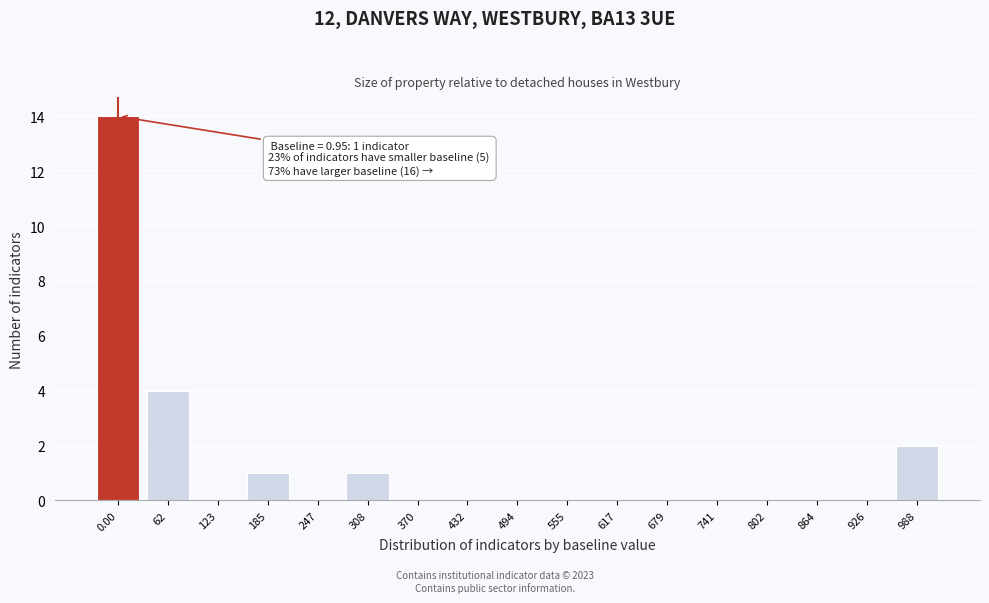

Reading left to right, what are all the values shown in this chart?

0.00=14	62=4	123=0	185=1	247=0	308=1	370=0	432=0	494=0	555=0	617=0	679=0	741=0	802=0	864=0	926=0	988=2